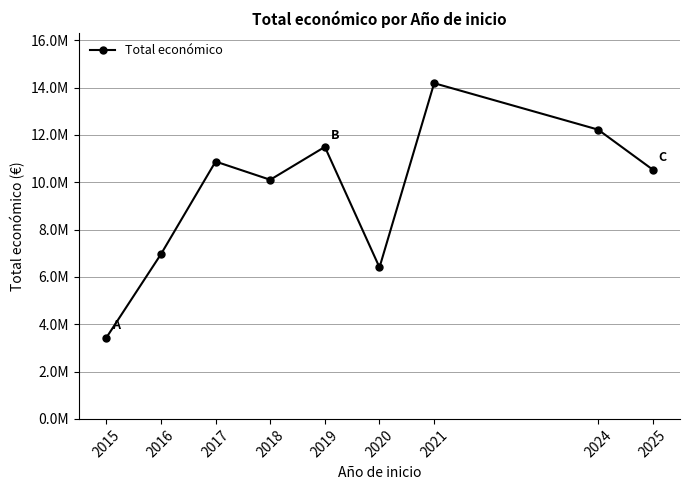

Approximately how many times larger is the value at 2017 compared to 2020?

1.7